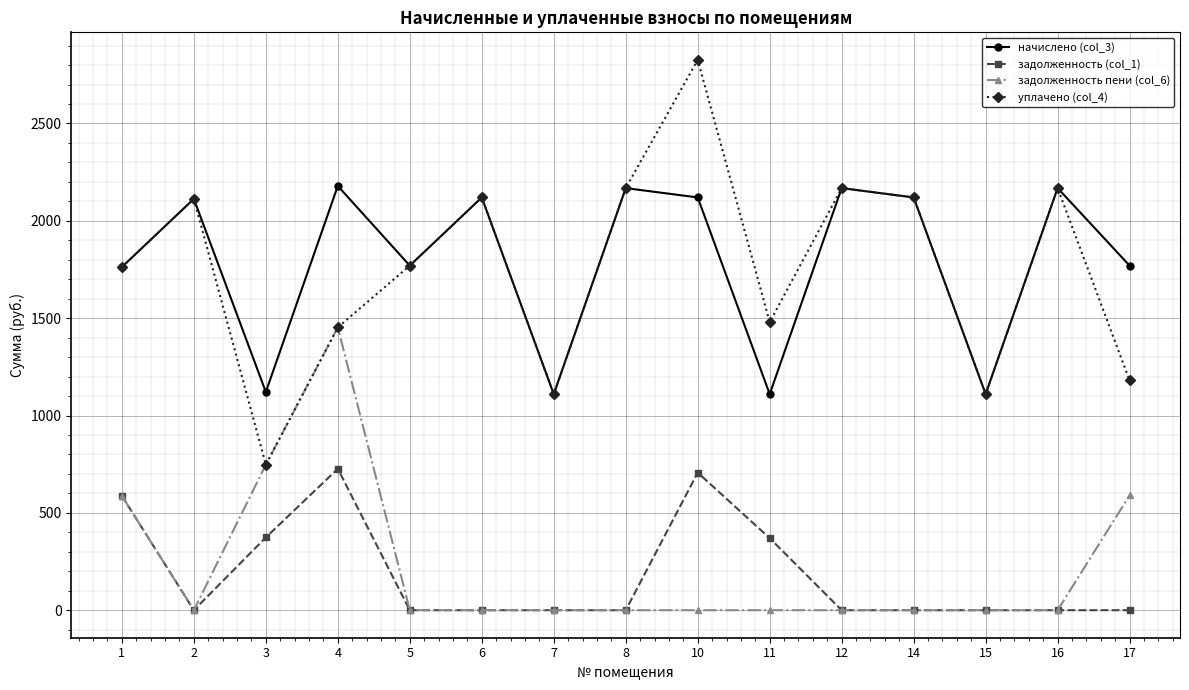

The value of задолженность (col_1) at 5 is -244.9. True or false?

False